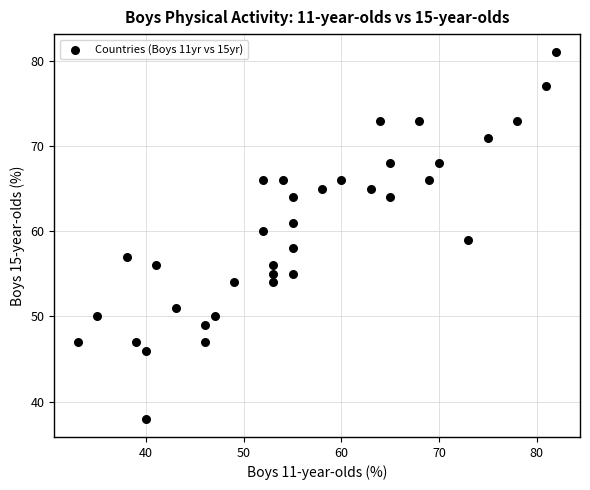

What is the range of X values (max minus min)?

49